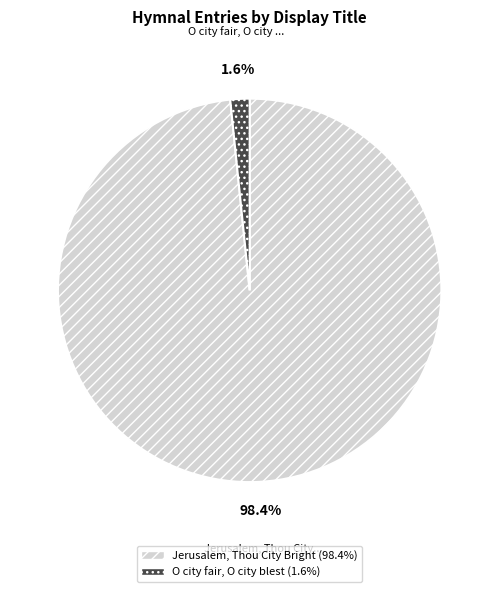

To the nearest percent, what is the difference between the O city fair, O city blest and Jerusalem, Thou City Bright slice percentages?

97%